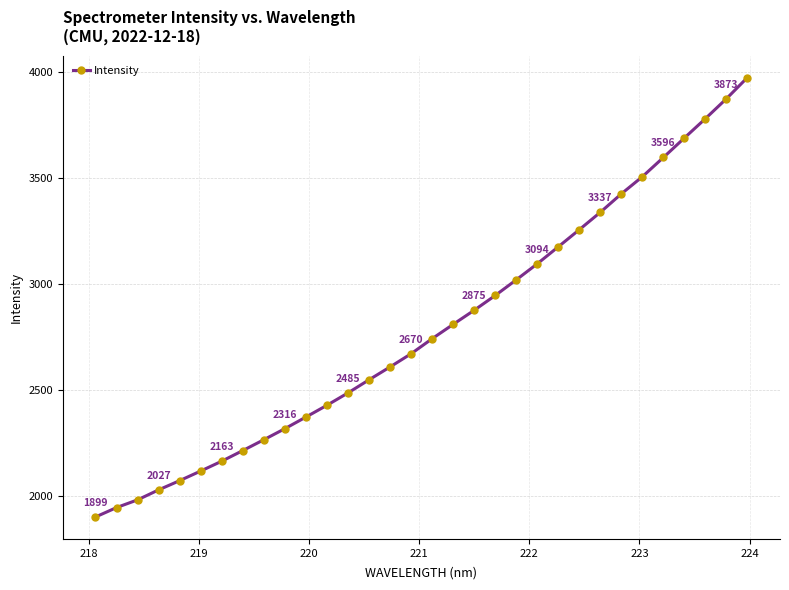

What is the smallest value displayed?

1899.4